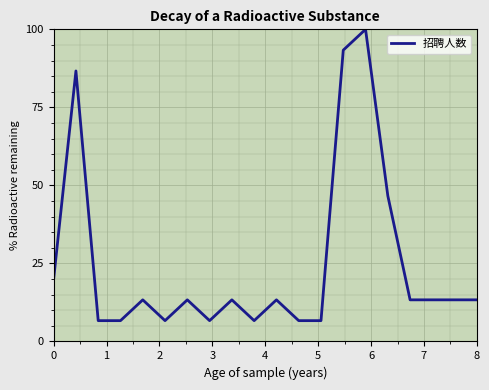

Does the chart have visible grid lines?

Yes